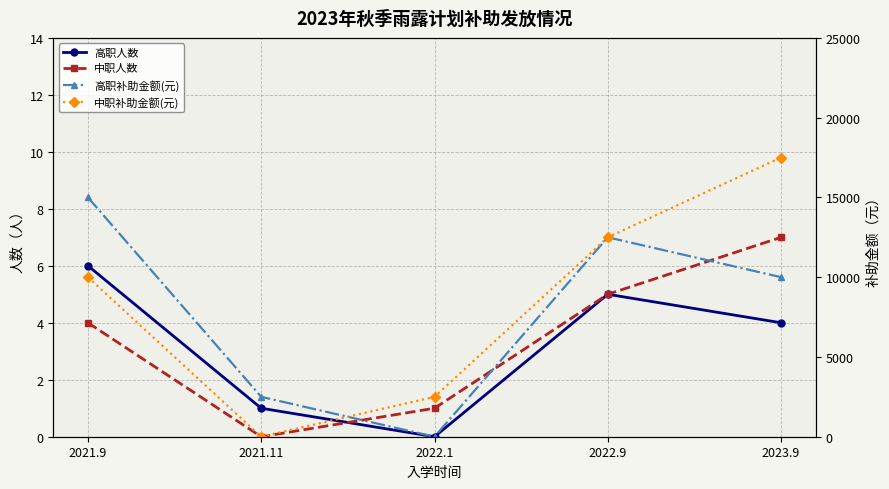

In 中职人数, how many points are lower than both neighbors (excluding endpoints)?

1